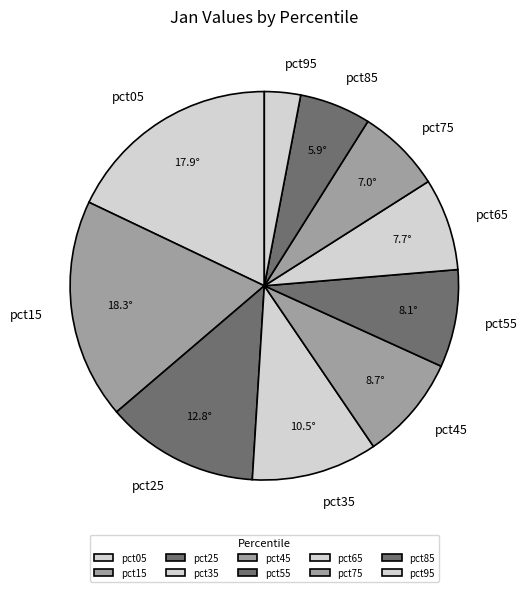

Is pct85 the majority of the pie?

No